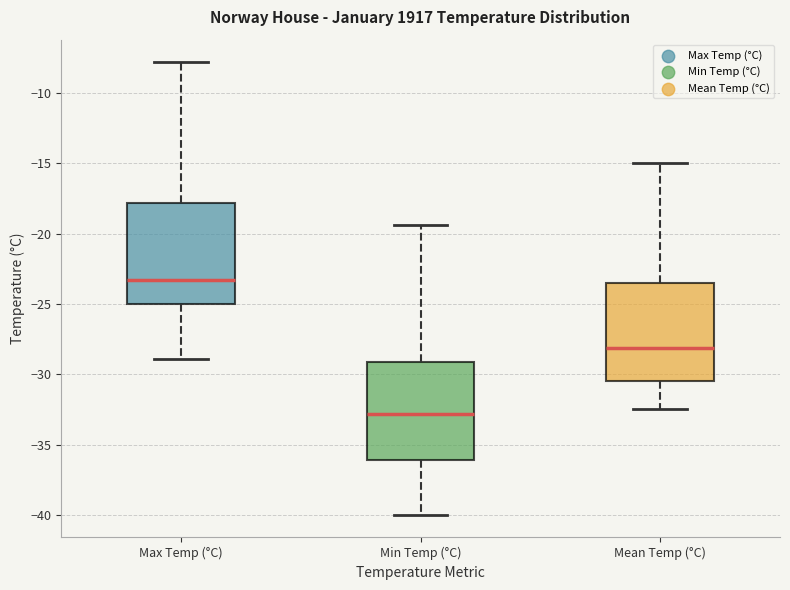

Reading left to right, read every box against the y-axis: the position of its median line, the range the box covers, and the ends of its whiskers. The values are not printed on the chart, so give them approximately, as read against the axis.

Max Temp (°C): median -23.5, box -25.0 to -18.0, whiskers -29.0 to -8.0
Min Temp (°C): median -33.0, box -36.0 to -29.0, whiskers -40.0 to -19.5
Mean Temp (°C): median -28.0, box -30.5 to -23.5, whiskers -32.5 to -15.0